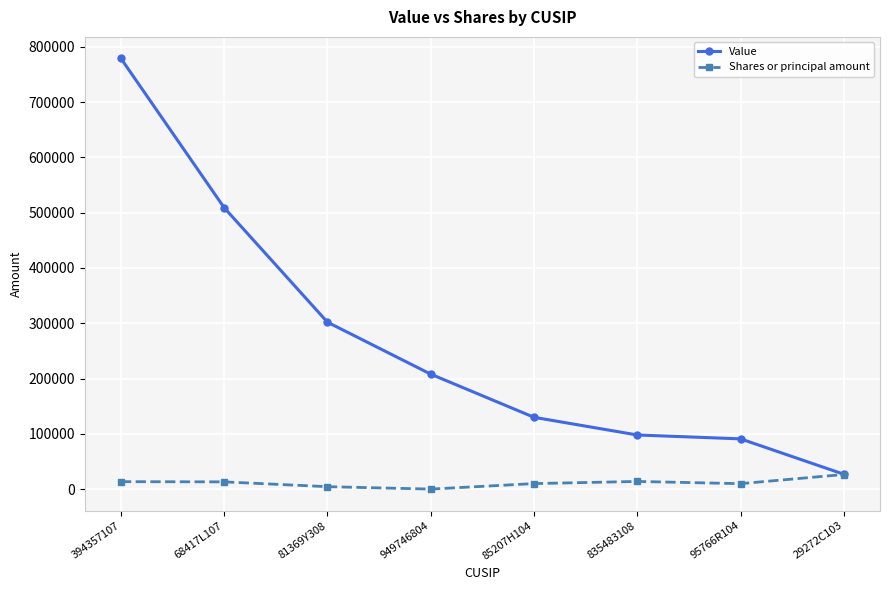

Between 81369Y308 and 835483108, which series saw the biggest shift?

Value